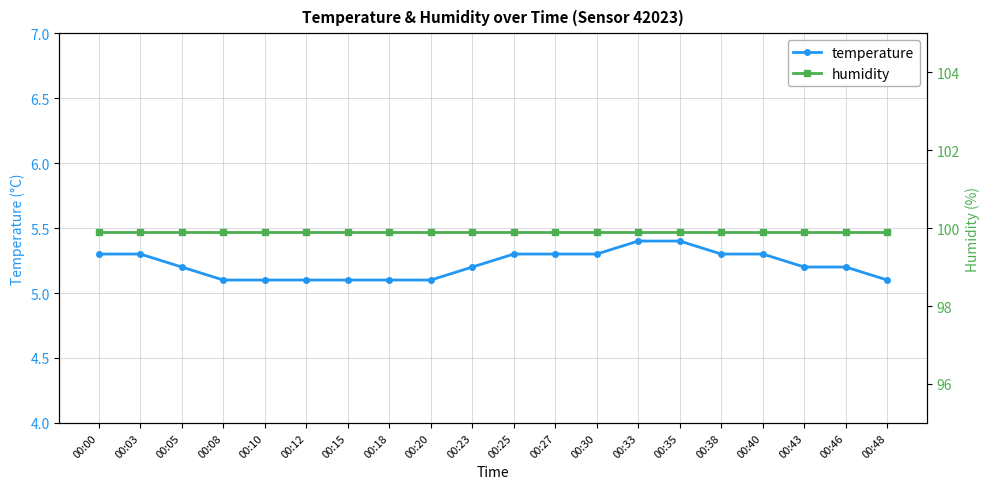

List the labels in order of temperature value, largest first.

00:33, 00:35, 00:00, 00:03, 00:25, 00:27, 00:30, 00:38, 00:40, 00:05, 00:23, 00:43, 00:46, 00:08, 00:10, 00:12, 00:15, 00:18, 00:20, 00:48